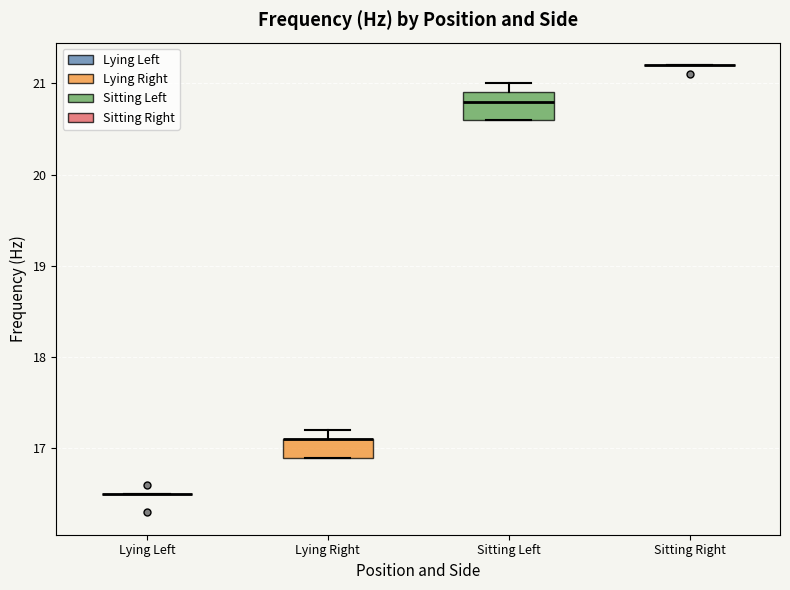

Reading left to right, read every box against the y-axis: the position of its median line, the range the box covers, and the ends of its whiskers. The values are not printed on the chart, so give them approximately, as read against the axis.

Lying Left: box collapsed to a line at 16.5, whiskers 16.5 to 16.5
Lying Right: median 17.1 (drawn on the box's upper edge), box 16.9 to 17.1, whiskers 16.9 to 17.2
Sitting Left: median 20.8, box 20.6 to 20.9, whiskers 20.6 to 21.0
Sitting Right: box collapsed to a line at 21.2, whiskers 21.2 to 21.2